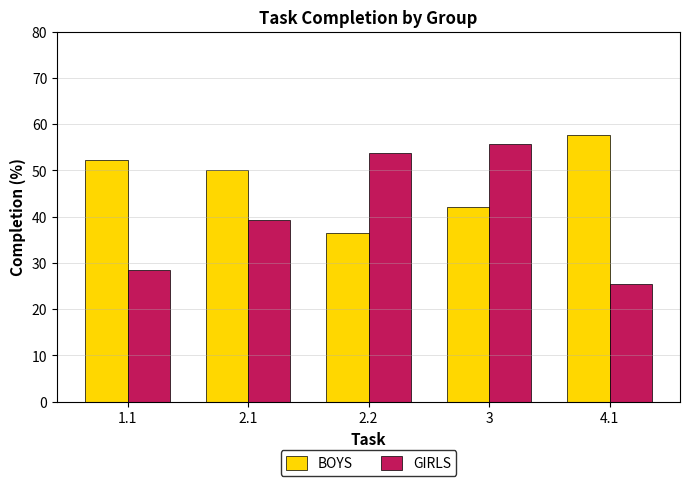

List the labels in order of BOYS value, largest first.

4.1, 1.1, 2.1, 3, 2.2